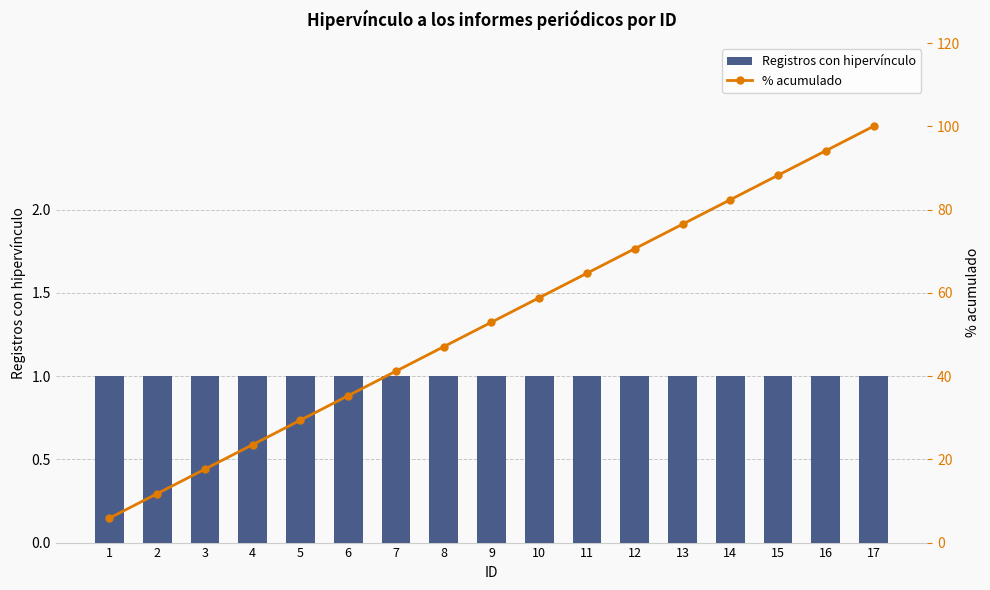

Rank the categories by % acumulado value from highest to lowest.

17, 16, 15, 14, 13, 12, 11, 10, 9, 8, 7, 6, 5, 4, 3, 2, 1